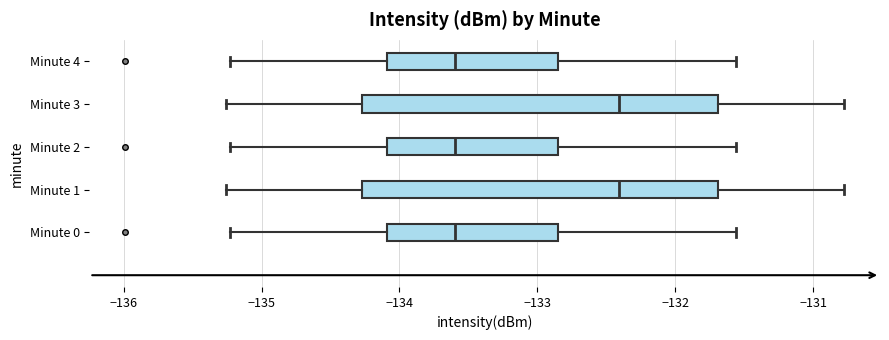

Where does the right whisker of the box for Minute 1 end on the x-axis? The values are not printed on the chart, so give them approximately, as read against the axis.

-130.8